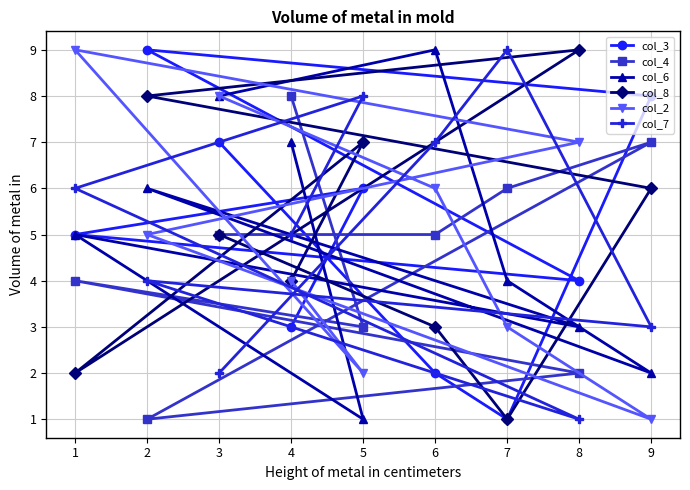

What is the minimum value for col_8?

1